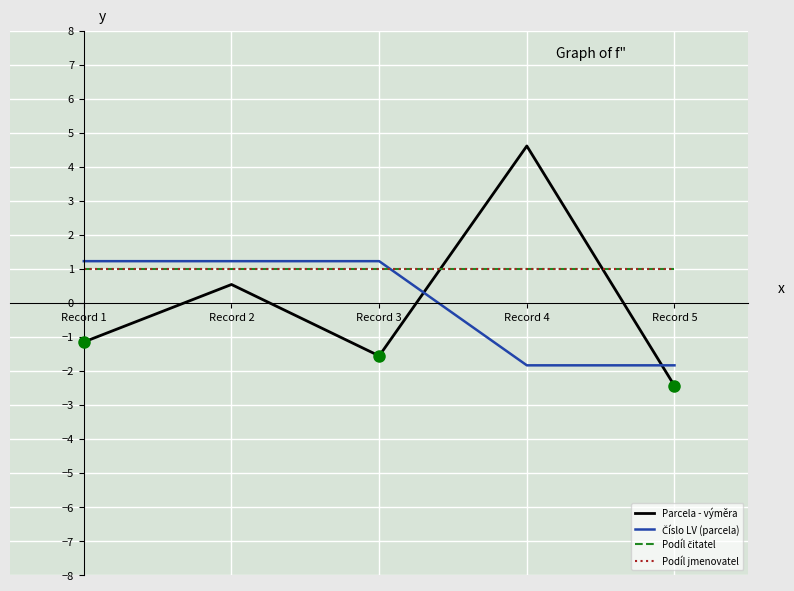

Is this an area chart (filled region under the line)?

No